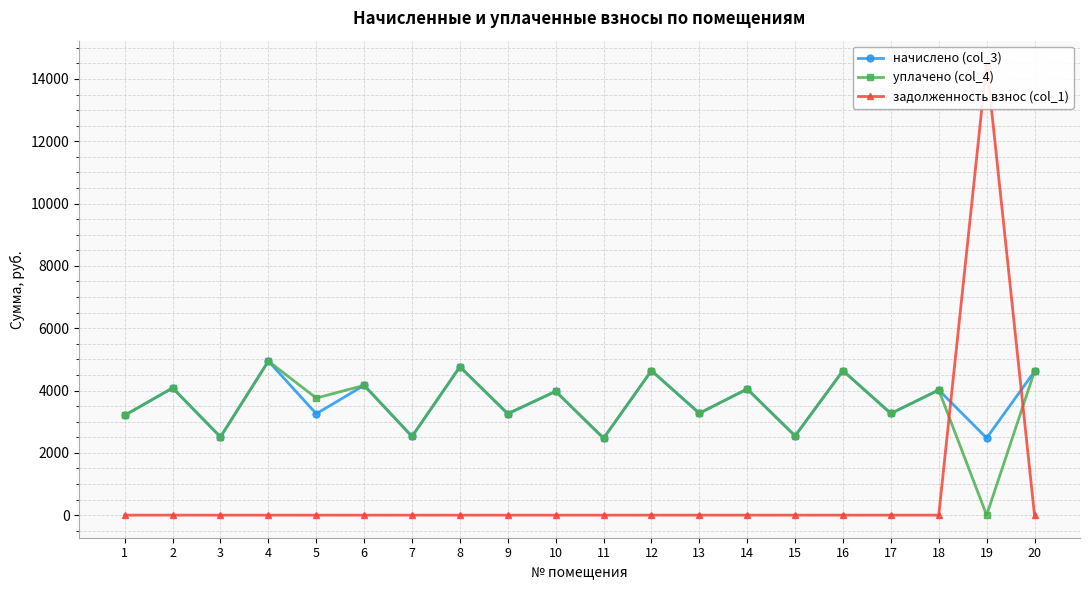

Rank the series by their maximum value, from highest to lowest.

задолженность взнос (col_1), начислено (col_3), уплачено (col_4)